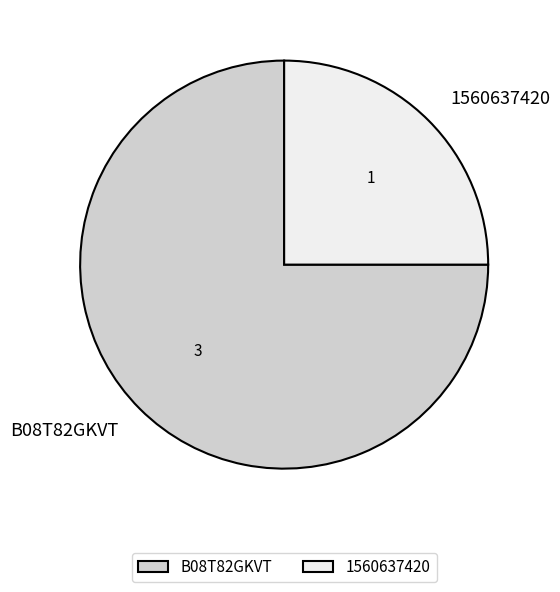

Does 1560637420 account for over 50% of the chart?

No